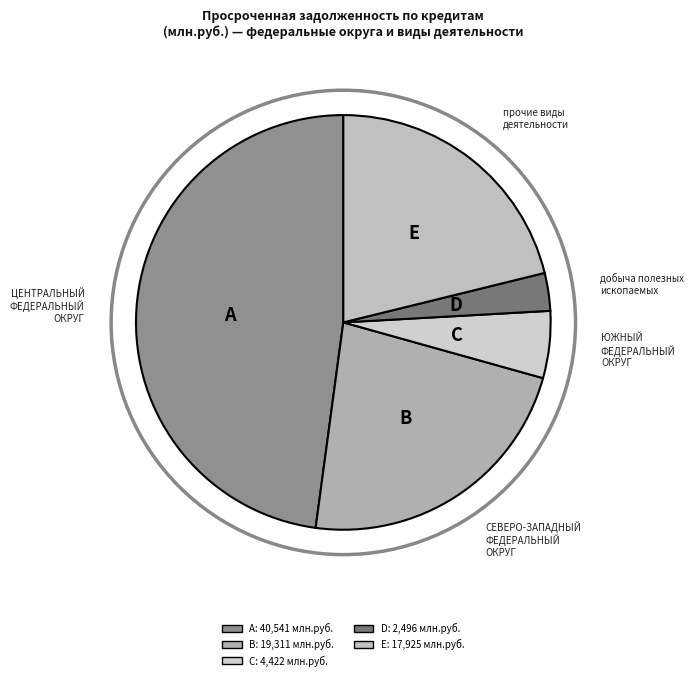

Approximately how many times larger is the value at прочие виды деятельности compared to добыча полезных ископаемых?

7.2